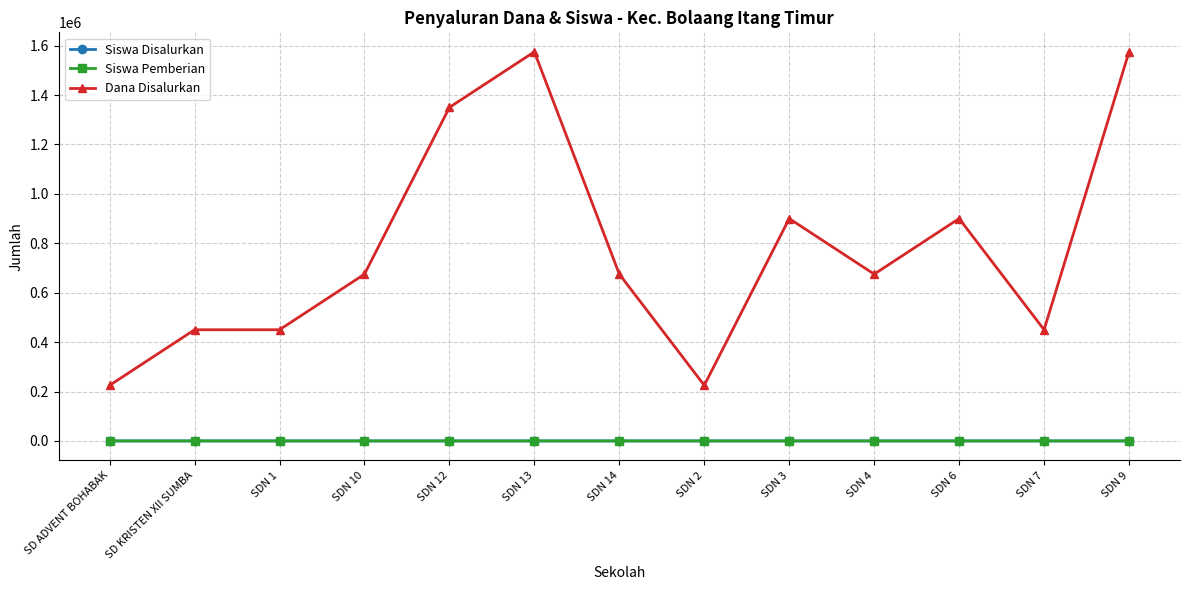

Does the chart have visible grid lines?

Yes